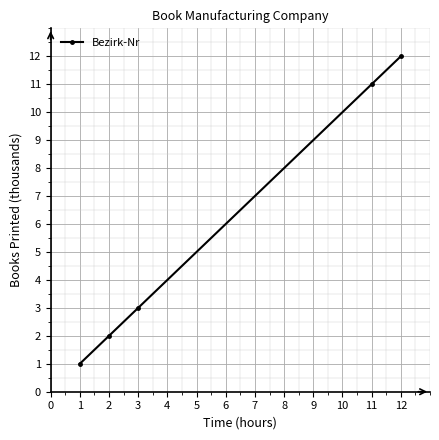

Does the chart display data point markers on the line(s)?

Yes